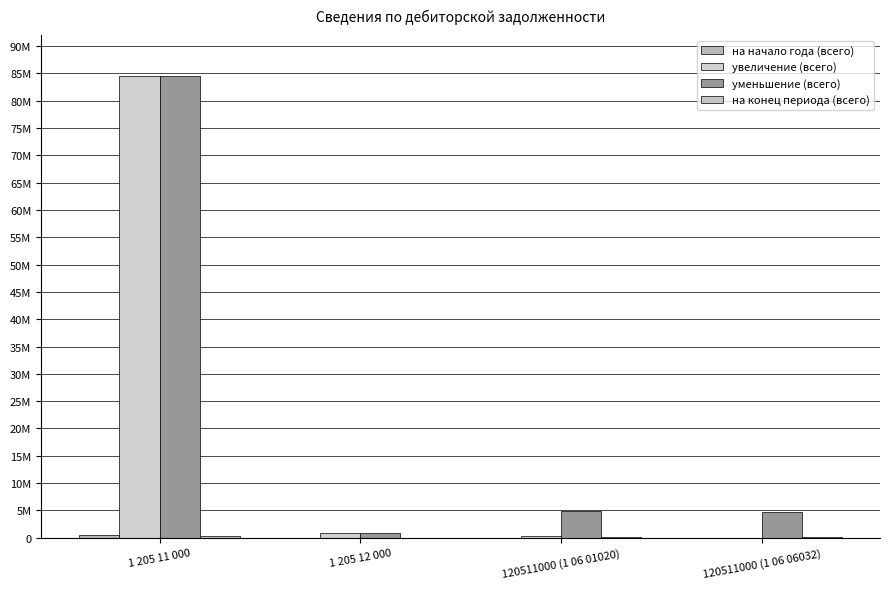

What is the difference between the maximum and minimum values in the на начало года (всего) series?

431036.9